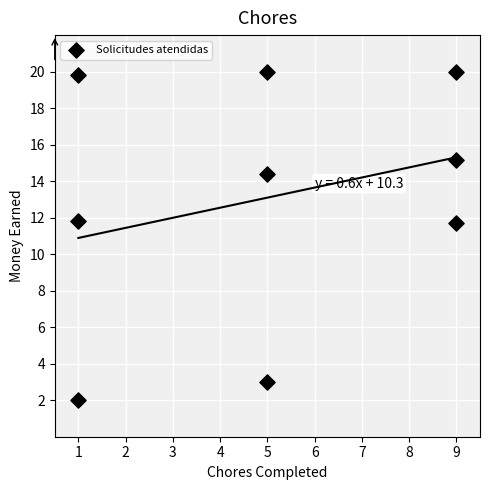

What is the range of X values (max minus min)?

8.0